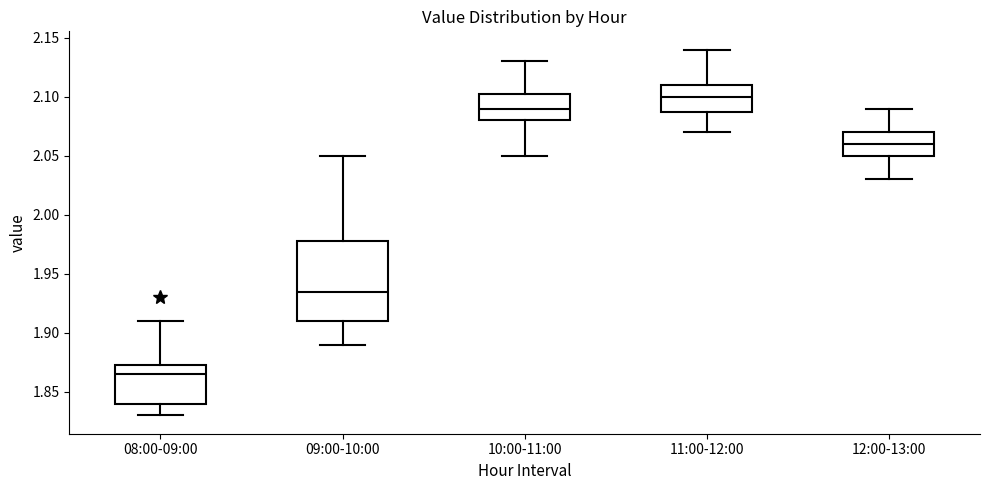

Reading left to right, transcribe this box plot: for each box, give where its median line is, the range the box spans, and where its two whiskers end, as read against the y-axis. The values are not printed on the chart, so give them approximately, as read against the axis.

08:00-09:00: median 1.865, box 1.840 to 1.875, whiskers 1.830 to 1.910
09:00-10:00: median 1.935, box 1.910 to 1.980, whiskers 1.890 to 2.050
10:00-11:00: median 2.090, box 2.080 to 2.105, whiskers 2.050 to 2.130
11:00-12:00: median 2.100, box 2.090 to 2.110, whiskers 2.070 to 2.140
12:00-13:00: median 2.060, box 2.050 to 2.070, whiskers 2.030 to 2.090